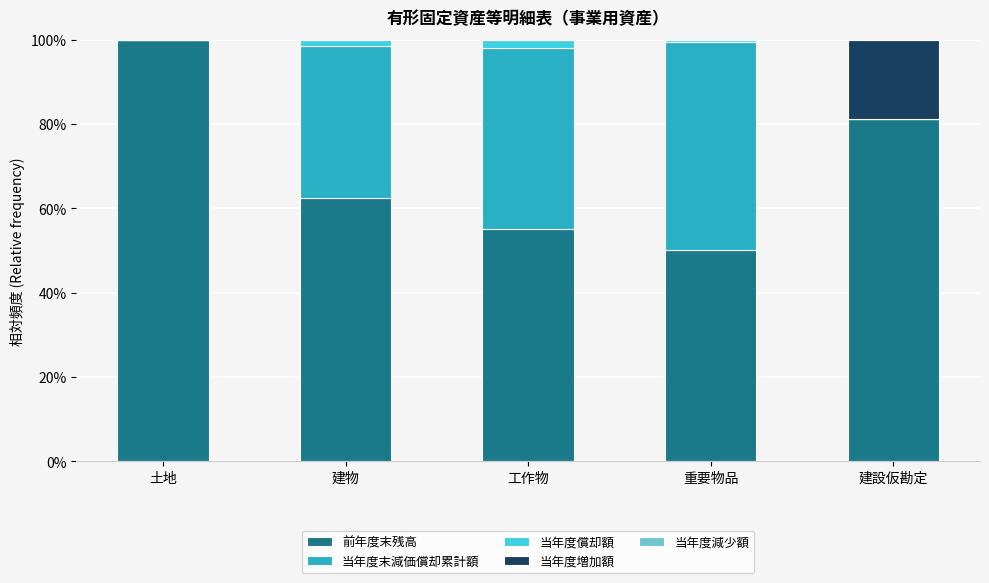

What is the total value across all series at 工作物?

100.0